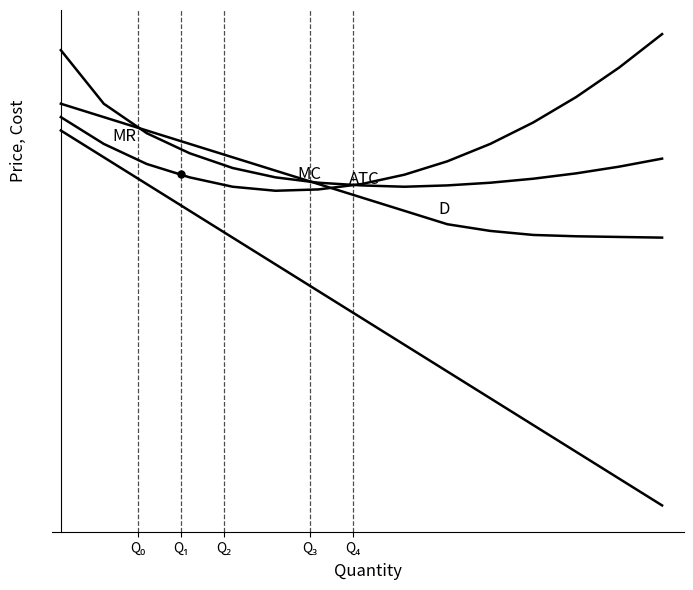

What is the greatest value displayed?

1.5